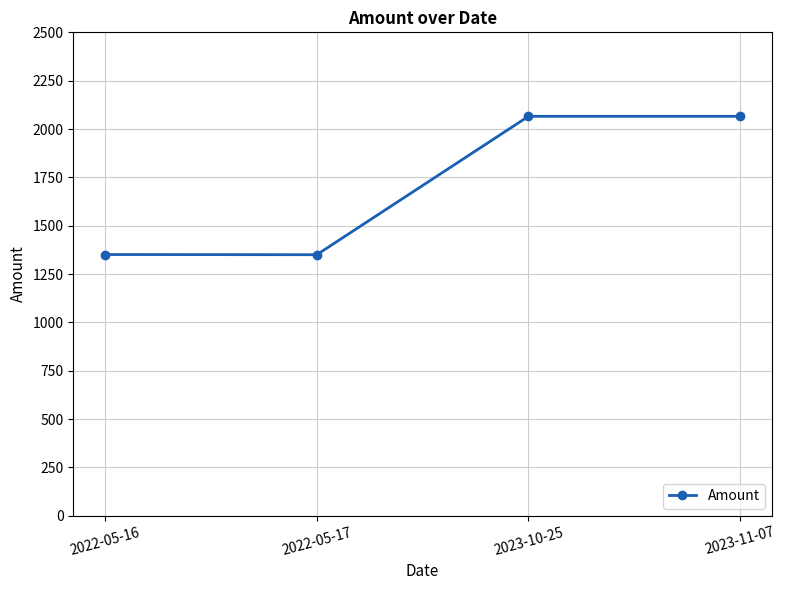

What is the ratio of the value at 2022-05-16 to the value at 2023-11-07?

0.7